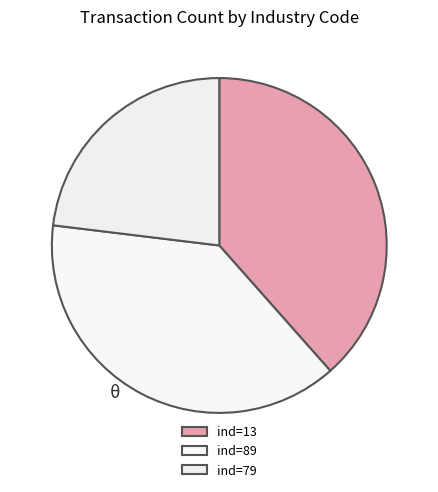

Count the number of slices in the pie.

3